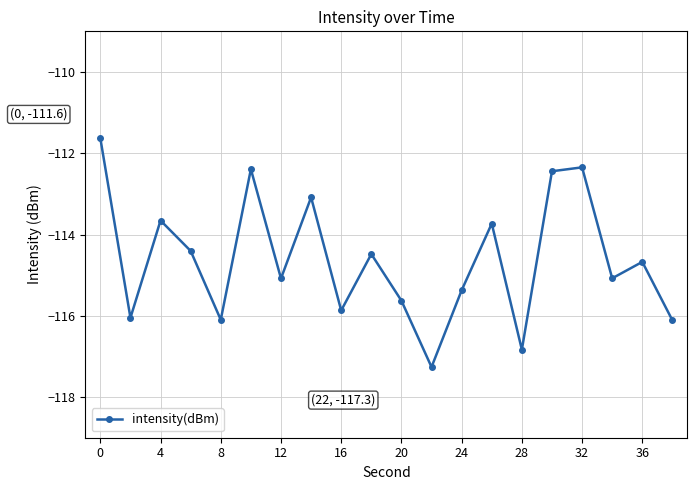

How many points are higher than both their immediate neighbors (excluding endpoints)?

7